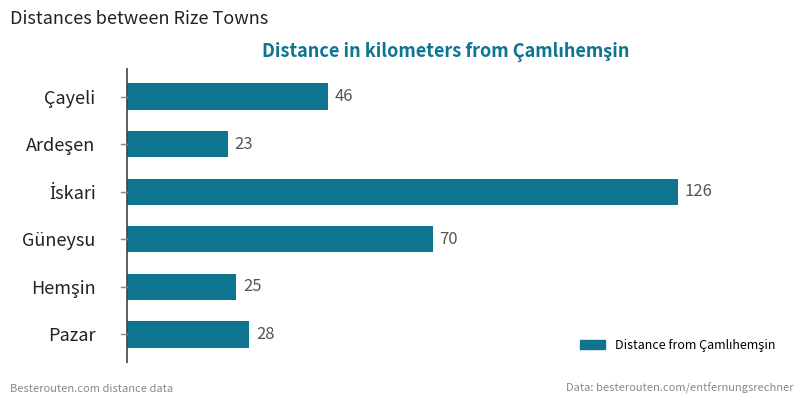

Reading bottom to top, extract all data points from this chart.

28	25	70	126	23	46